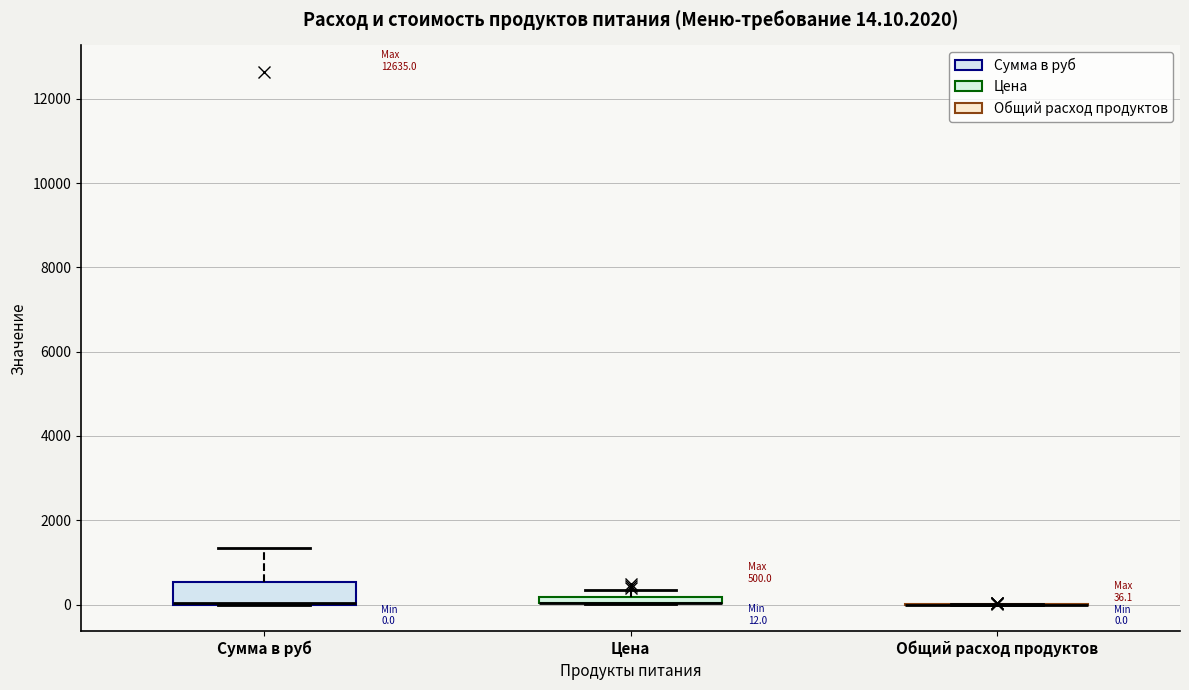

Which box is the tallest, from its lower edge to its upper edge?

Сумма в руб